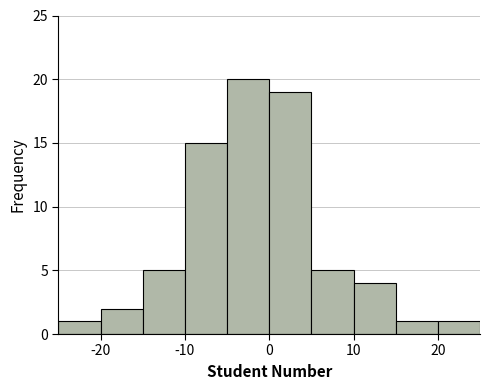

What is the height of the bar covering -15 to -10 on the x-axis? The values are not printed on the chart, so give them approximately, as read against the axis.

5